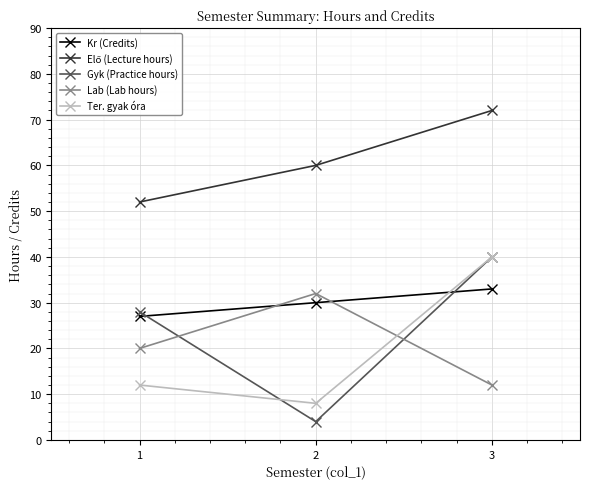

The Gyk (Practice hours) series shows 13 at 1. True or false?

False